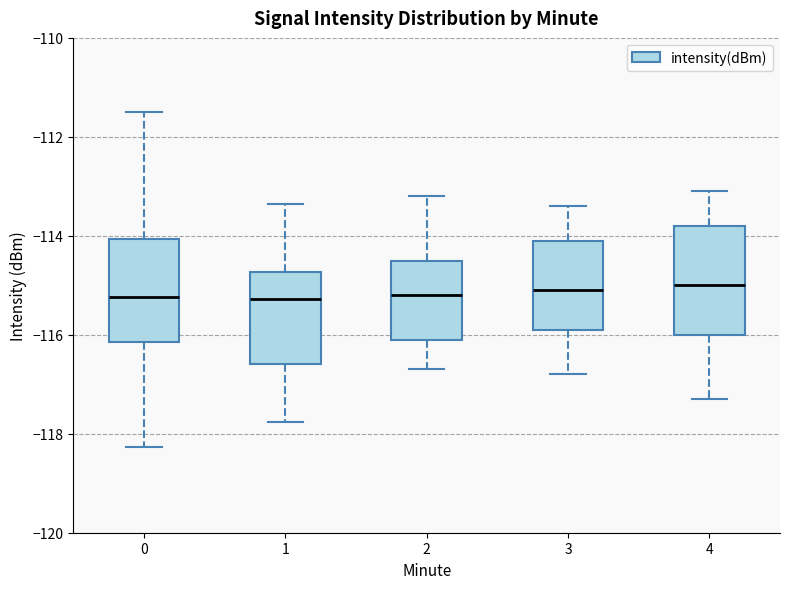

Reading left to right, transcribe this box plot: for each box, give where its median line is, the range the box spans, and where its two whiskers end, as read against the y-axis. The values are not printed on the chart, so give them approximately, as read against the axis.

0: median -115.2, box -116.2 to -114.0, whiskers -118.2 to -111.4
1: median -115.2, box -116.6 to -114.8, whiskers -117.8 to -113.4
2: median -115.2, box -116.0 to -114.4, whiskers -116.6 to -113.2
3: median -115.0, box -115.8 to -114.0, whiskers -116.8 to -113.4
4: median -115.0, box -116.0 to -113.8, whiskers -117.2 to -113.0